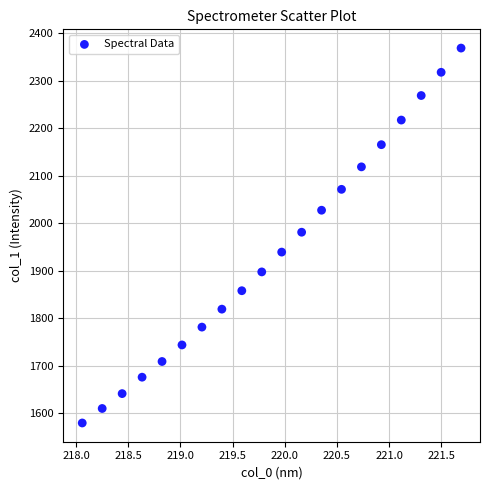

What is the range of X values (max minus min)?

3.6